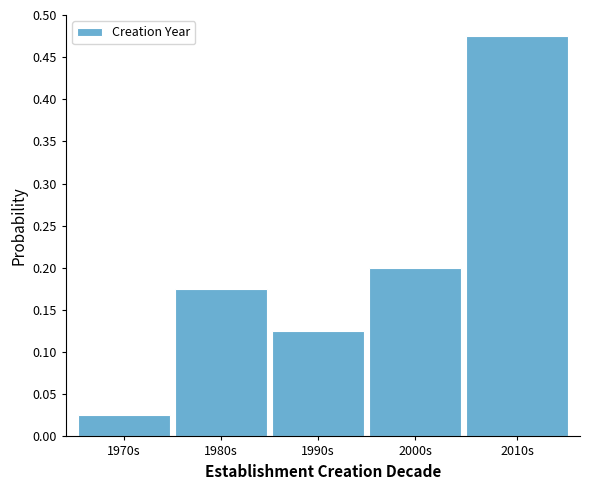

What is the label of the 5th bar from the right?

1970s